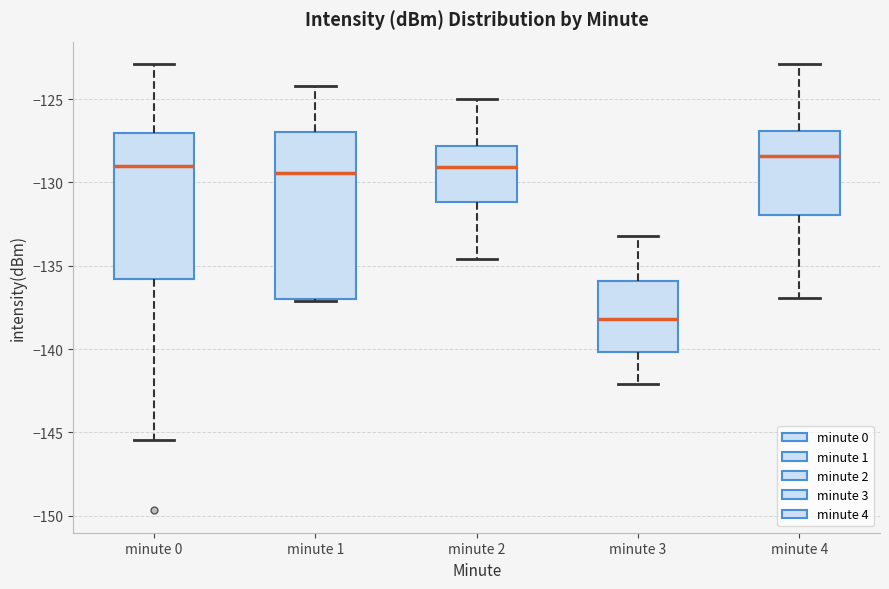

Where does the upper whisker of the box for minute 4 end on the y-axis? The values are not printed on the chart, so give them approximately, as read against the axis.

-123.0